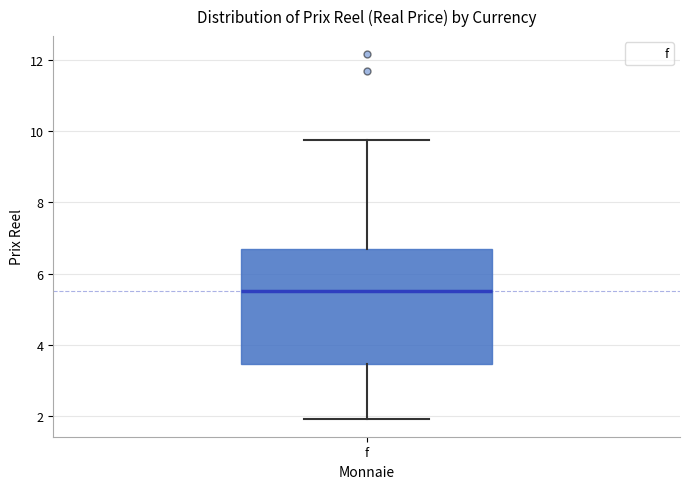

Read this box plot against the y-axis: the position of the median line, the range covered by the box, and the ends of both whiskers. The values are not printed on the chart, so give them approximately, as read against the axis.

median 5.6, box 3.4 to 6.6, whiskers 2.0 to 9.8